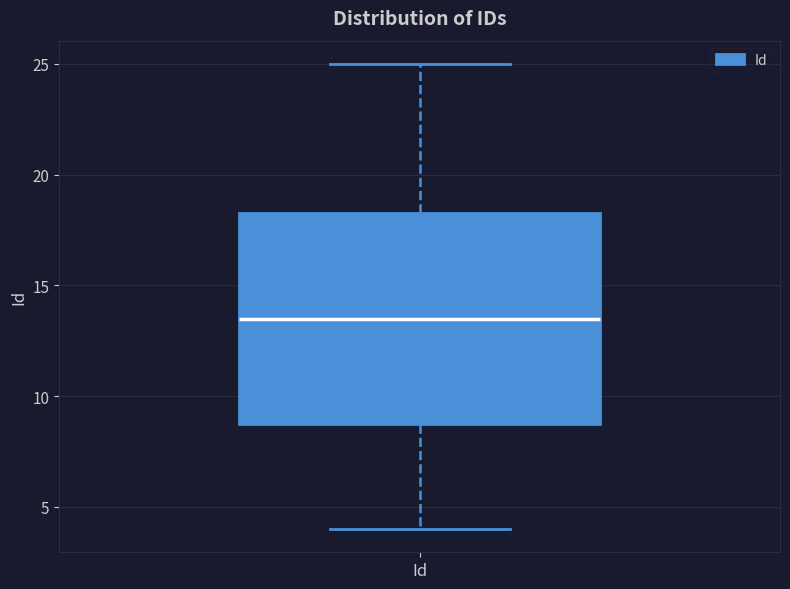

Read this box plot against the y-axis: the position of the median line, the range covered by the box, and the ends of both whiskers. The values are not printed on the chart, so give them approximately, as read against the axis.

median 13.5, box 9.0 to 18.5, whiskers 4.0 to 25.0